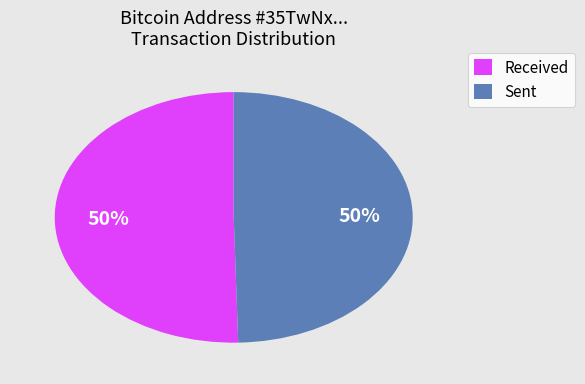

What percentage is the Received slice, to the nearest percent?

50%